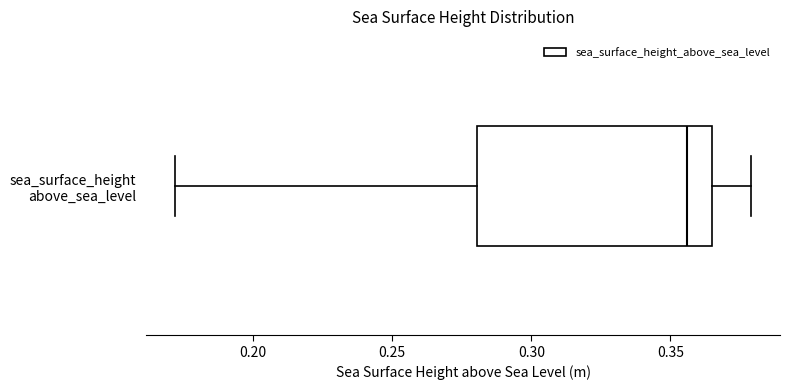

Where does the median line of the box for sea_surface_height above_sea_level sit on the x-axis? The values are not printed on the chart, so give them approximately, as read against the axis.

0.355